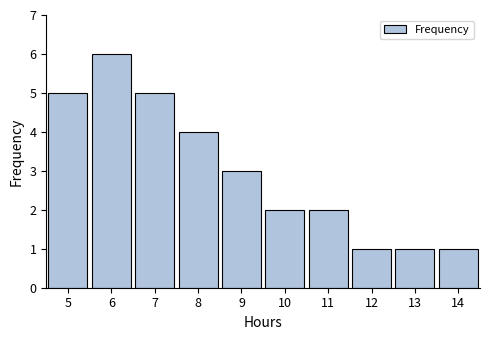

Reading right to left, what are all the values shown in this chart?

1	1	1	2	2	3	4	5	6	5